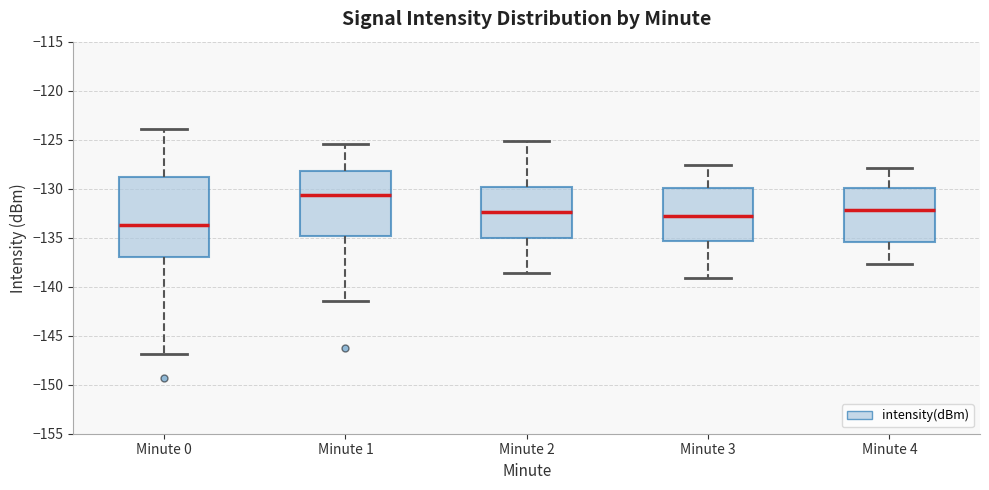

Where does the lower whisker of the box for Minute 0 end on the y-axis? The values are not printed on the chart, so give them approximately, as read against the axis.

-147.0